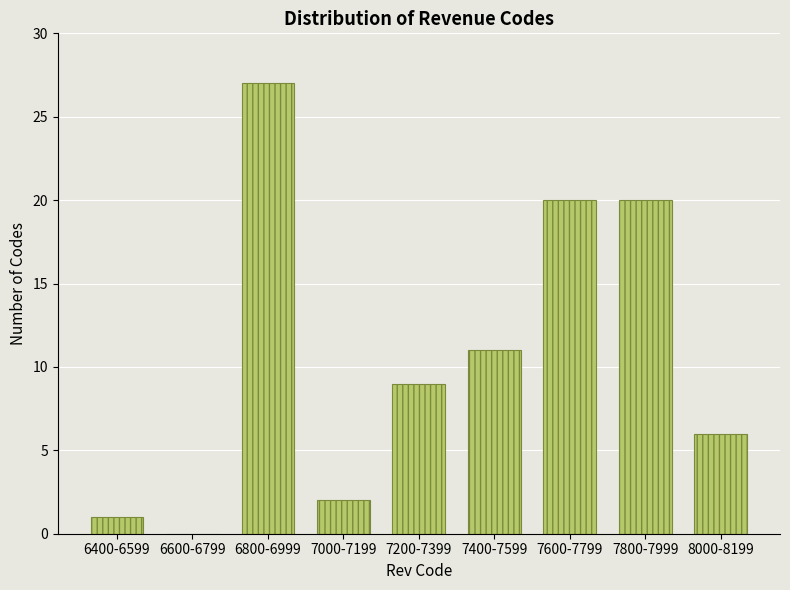

Reading left to right, list all the values displayed in this chart.

6400-6599=1	6600-6799=0	6800-6999=27	7000-7199=2	7200-7399=9	7400-7599=11	7600-7799=20	7800-7999=20	8000-8199=6